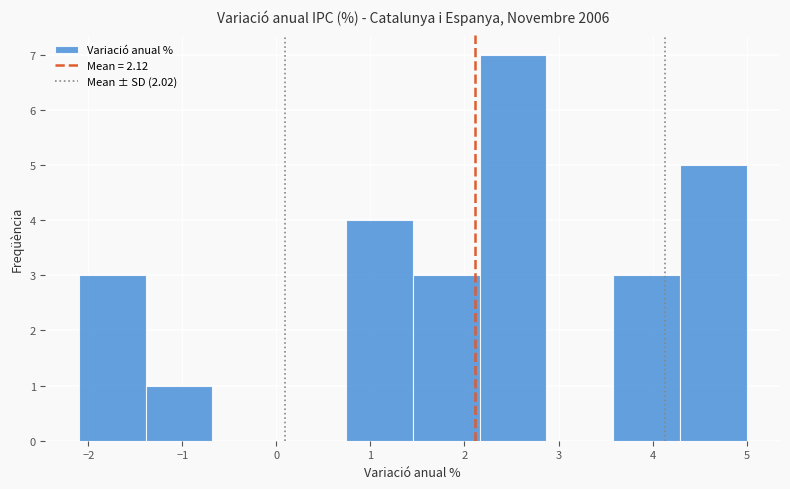

Reading left to right, list every bar in this chart as the range it spans on the x-axis followed by its height. Neither the bar edges nor the heights are printed on the chart, so give them approximately, as read against the axes.

-2.10 to -1.39: 3
-1.39 to -0.68: 1
-0.68 to 0.03: 0
0.03 to 0.74: 0
0.74 to 1.45: 4
1.45 to 2.16: 3
2.16 to 2.87: 7
2.87 to 3.58: 0
3.58 to 4.29: 3
4.29 to 5.00: 5